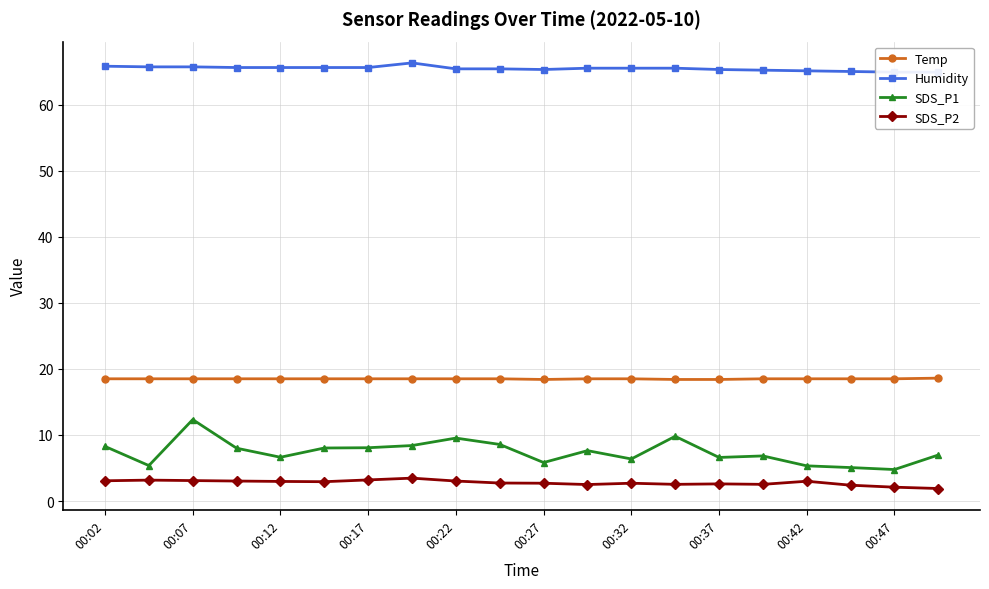

Which series has the widest spread of values?

SDS_P1